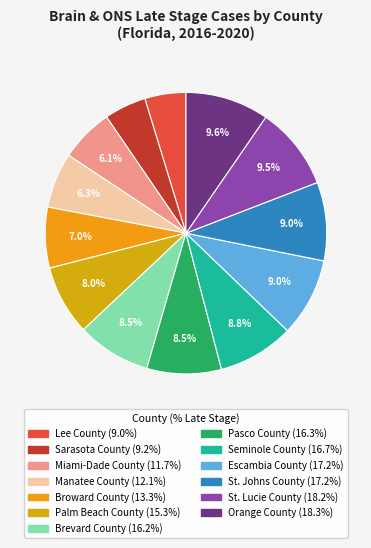

Which category has the smallest portion of the pie?

Lee County